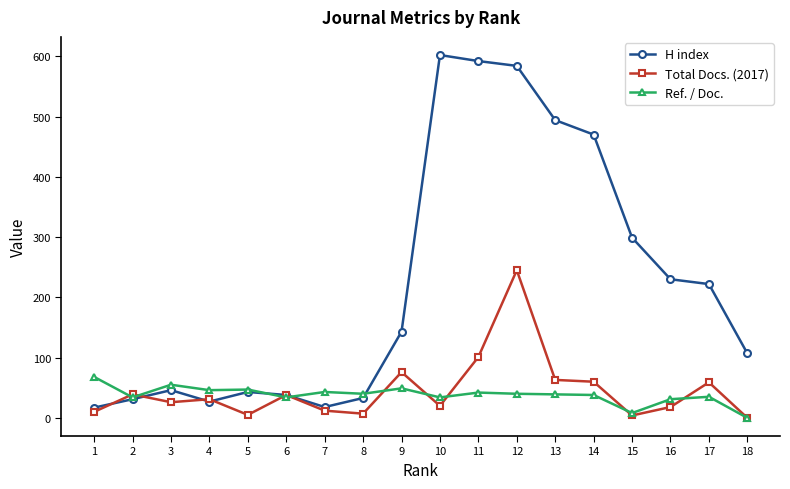

Which series has the largest range (max minus min)?

H index